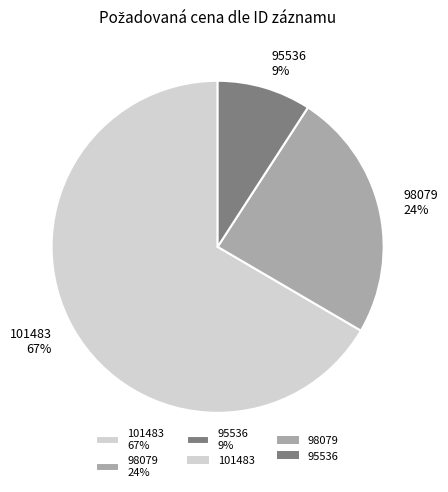

Rank the categories by value from lowest to highest.

95536, 98079, 101483